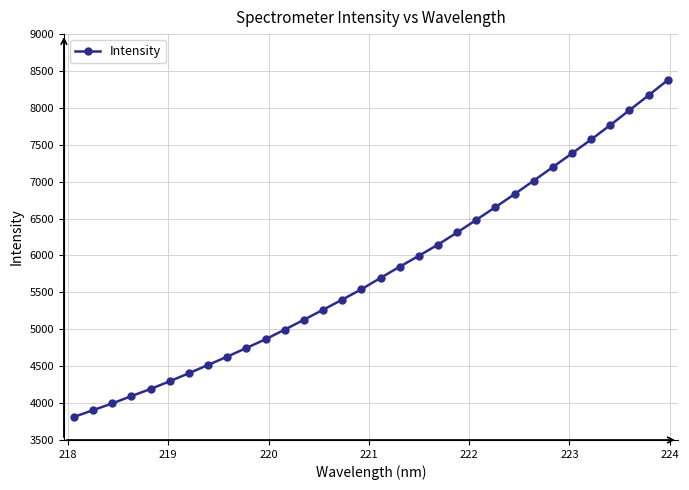

What is the minimum value shown in the chart?

3812.5